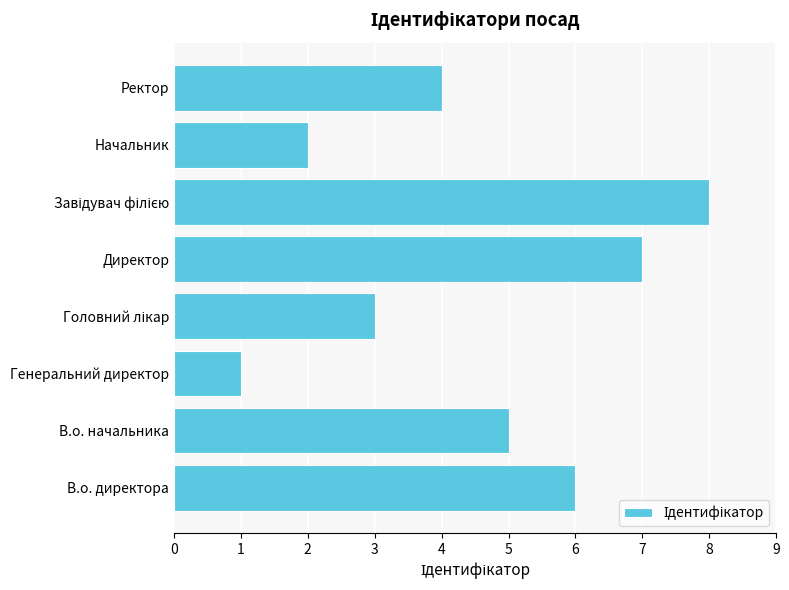

Which has a higher value, Директор or Начальник?

Директор